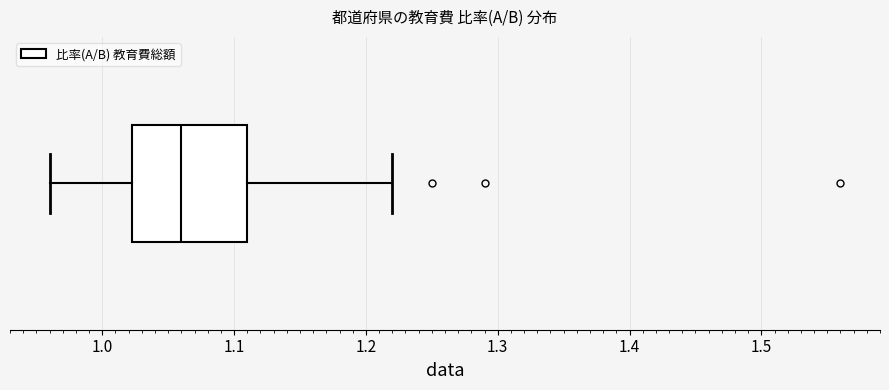

Read this box plot against the x-axis: the position of the median line, the range covered by the box, and the ends of both whiskers. The values are not printed on the chart, so give them approximately, as read against the axis.

median 1.06, box 1.02 to 1.11, whiskers 0.96 to 1.22